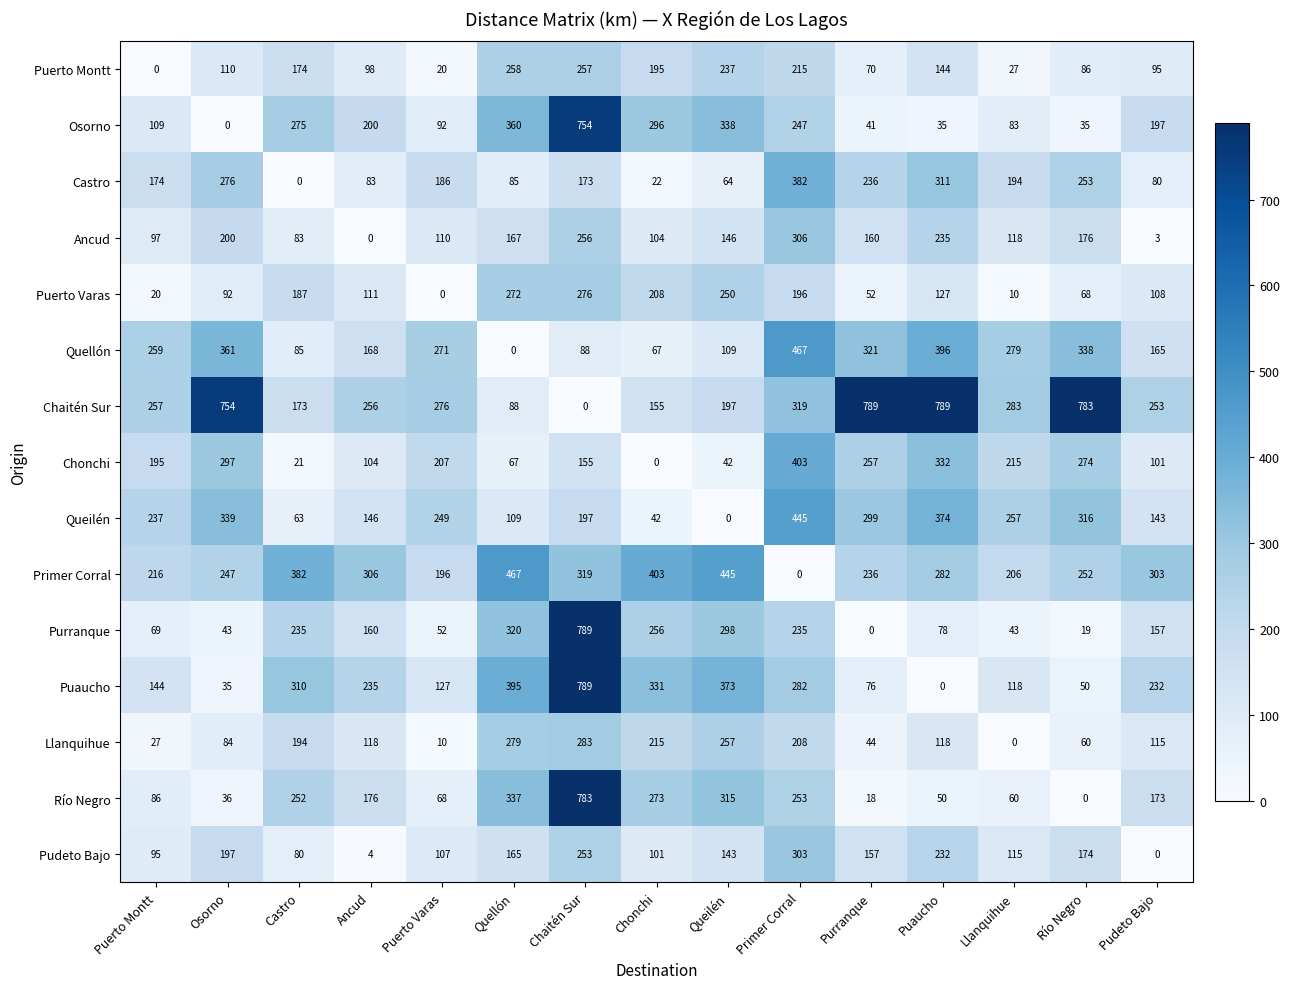

Which series changed the most between Puerto Montt and Ancud?

Puerto Montt